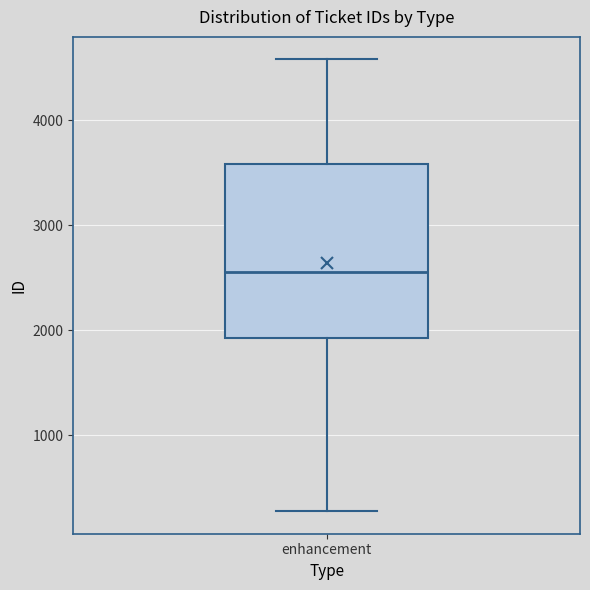

Transcribe this box plot: give where the median line is, the range the box spans, and where the two whiskers end, as read against the y-axis. The values are not printed on the chart, so give them approximately, as read against the axis.

median 2600, box 1900 to 3600, whiskers 300 to 4600